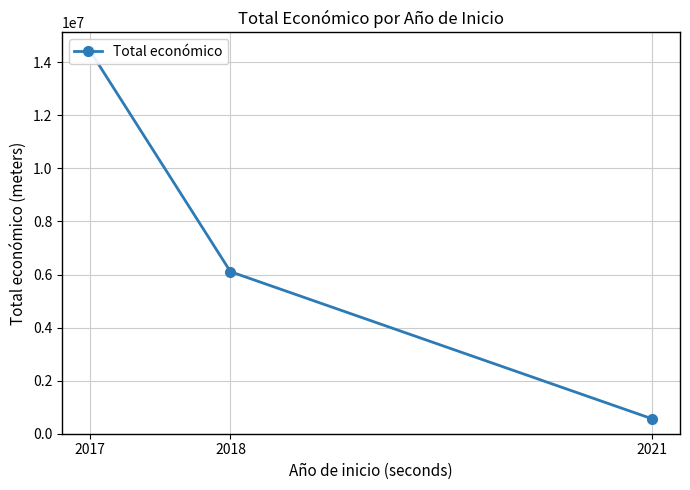

How many data points are above 6106092?

1